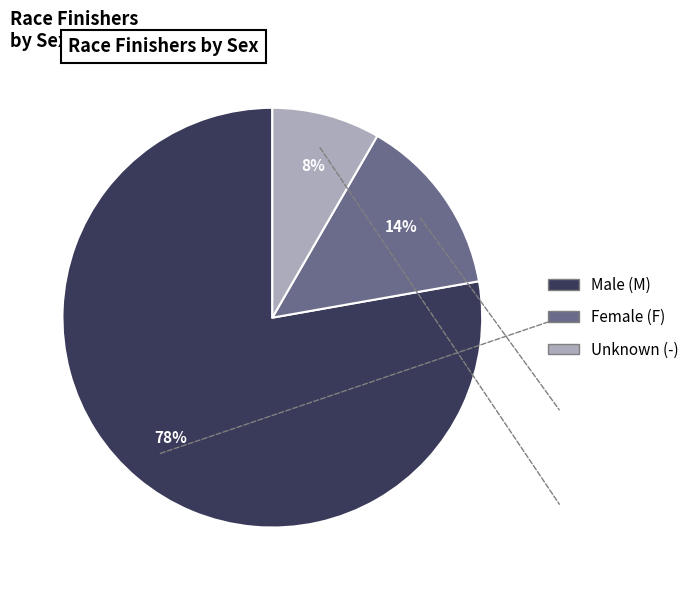

To the nearest percent, what is the average slice percentage?

33%